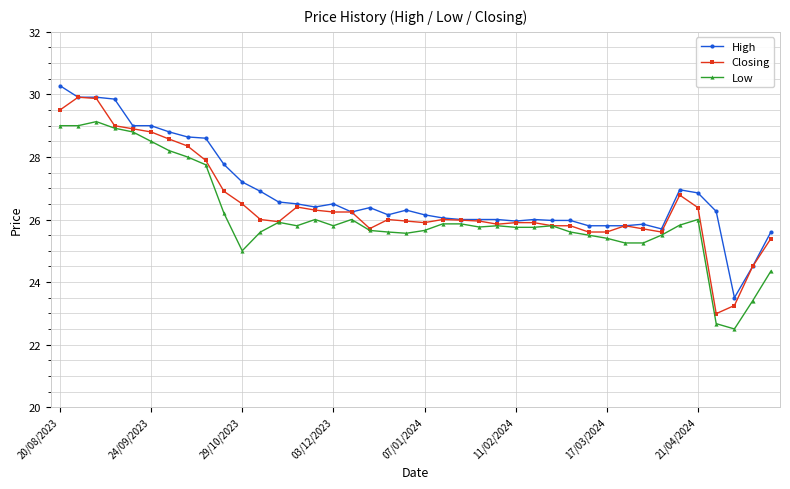

At how many categories does at least one series exceed 24?

39